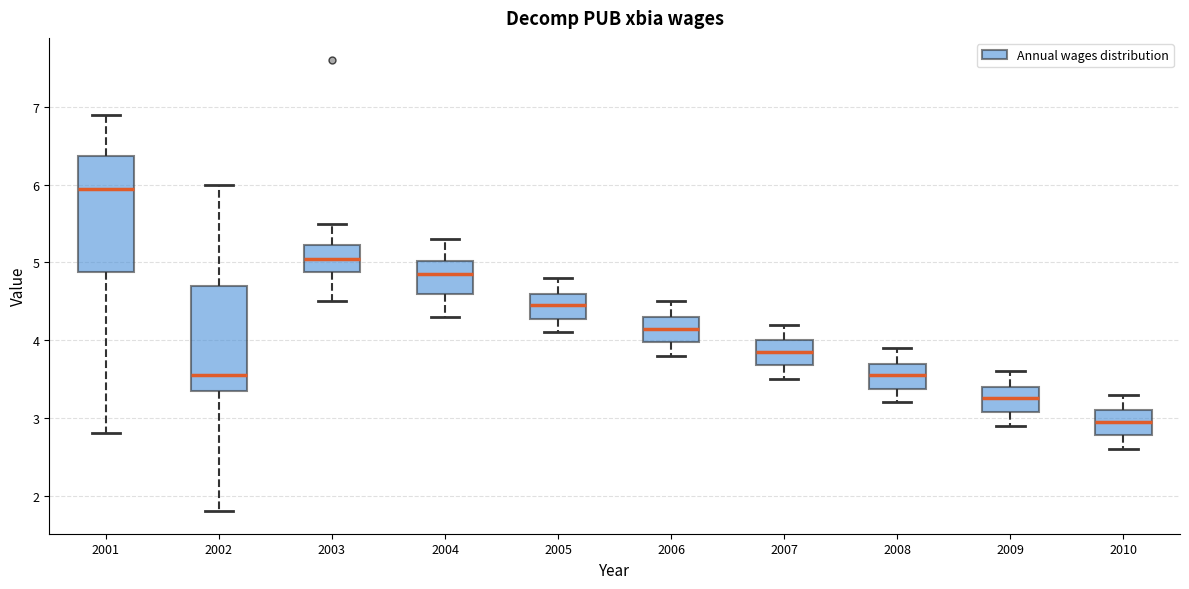

Reading left to right, read every box against the y-axis: the position of its median line, the range the box covers, and the ends of its whiskers. The values are not printed on the chart, so give them approximately, as read against the axis.

2001: median 6.0, box 4.9 to 6.4, whiskers 2.8 to 6.9
2002: median 3.6, box 3.4 to 4.7, whiskers 1.8 to 6.0
2003: median 5.1, box 4.9 to 5.2, whiskers 4.5 to 5.5
2004: median 4.9, box 4.6 to 5.0, whiskers 4.3 to 5.3
2005: median 4.5, box 4.3 to 4.6, whiskers 4.1 to 4.8
2006: median 4.2, box 4.0 to 4.3, whiskers 3.8 to 4.5
2007: median 3.9, box 3.7 to 4.0, whiskers 3.5 to 4.2
2008: median 3.6, box 3.4 to 3.7, whiskers 3.2 to 3.9
2009: median 3.3, box 3.1 to 3.4, whiskers 2.9 to 3.6
2010: median 3.0, box 2.8 to 3.1, whiskers 2.6 to 3.3